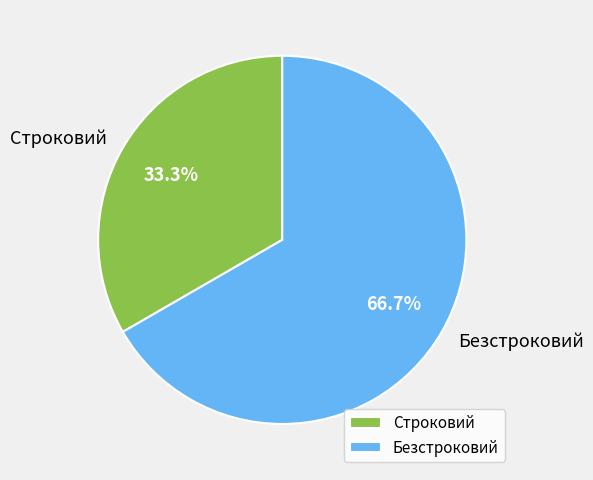

Does Строковий represent more than half of the total?

No